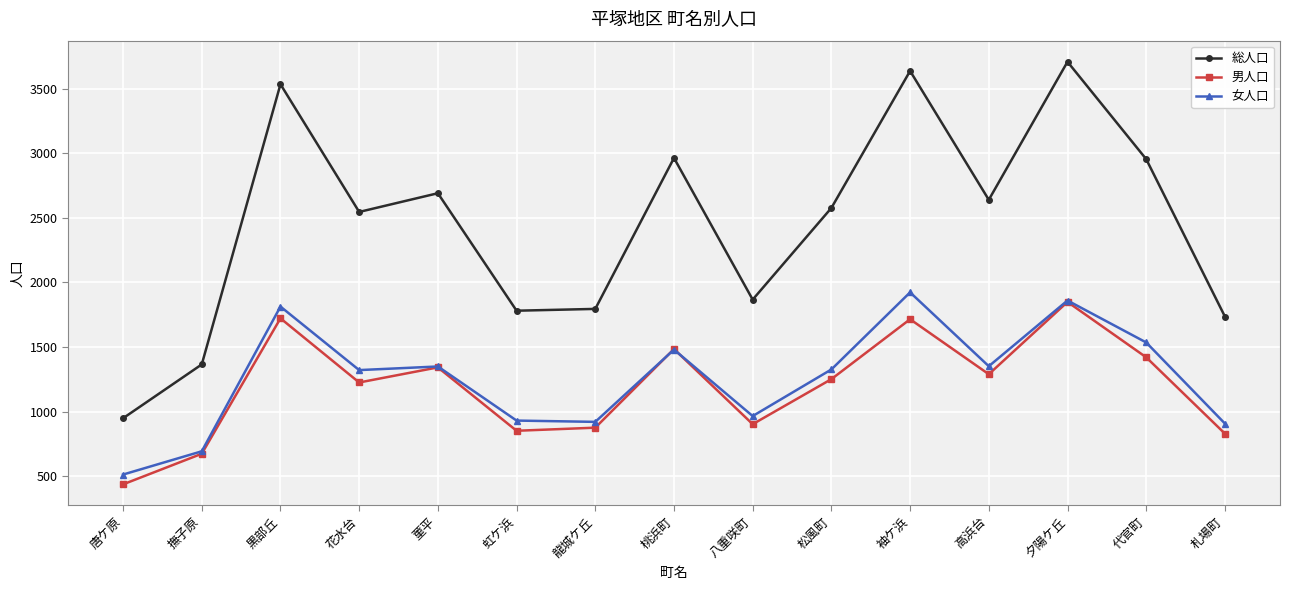

At 花水台, list the series in order from smallest to largest.

男人口, 女人口, 総人口